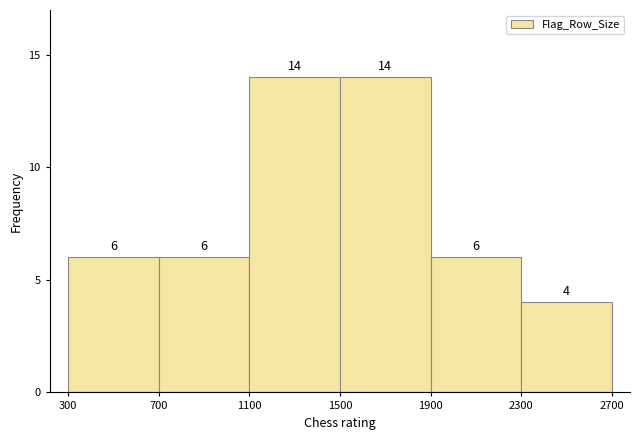

What is the height of the bar covering 1900 to 2300 on the x-axis?

6